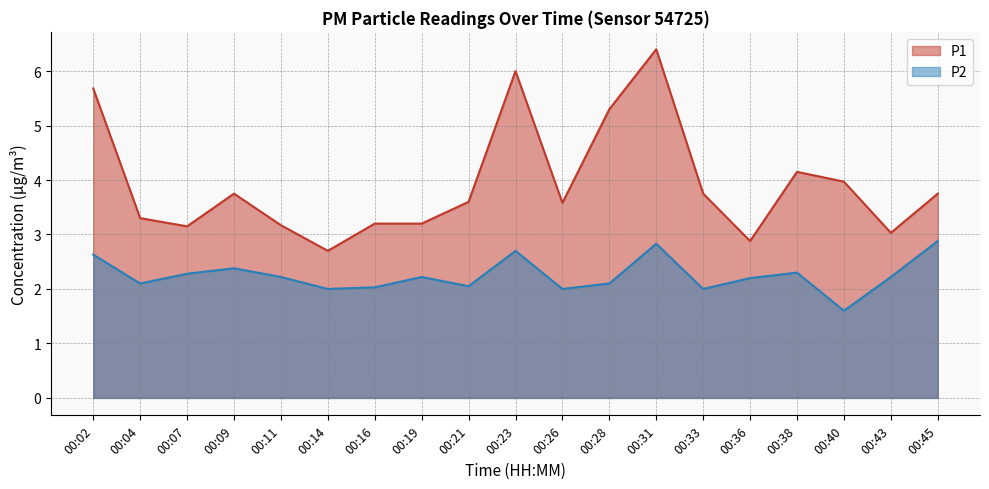

The value of P1 at 00:31 is 2.6. True or false?

False